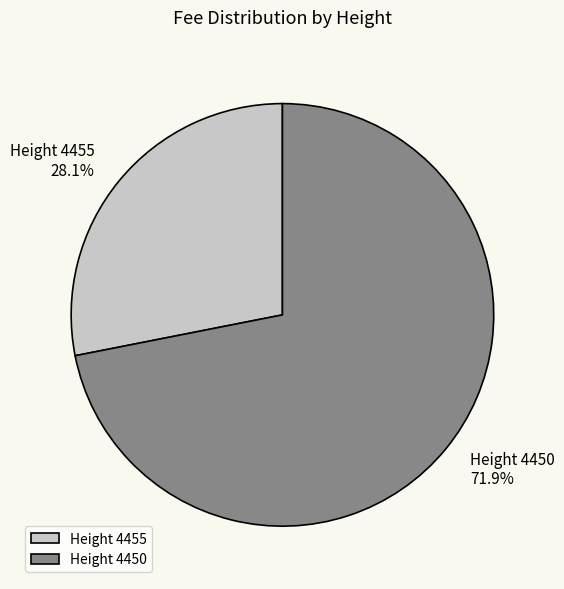

Combined, do Height 4455 and Height 4450 account for over 50%?

Yes